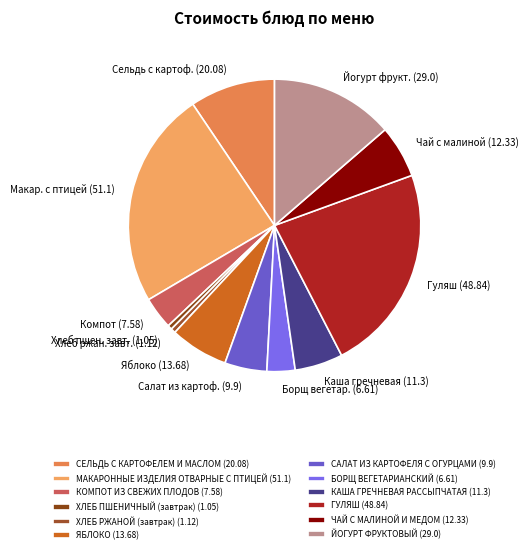

To the nearest percent, what percentage of the pie is ХЛЕБ РЖАНОЙ (завтрак)?

1%